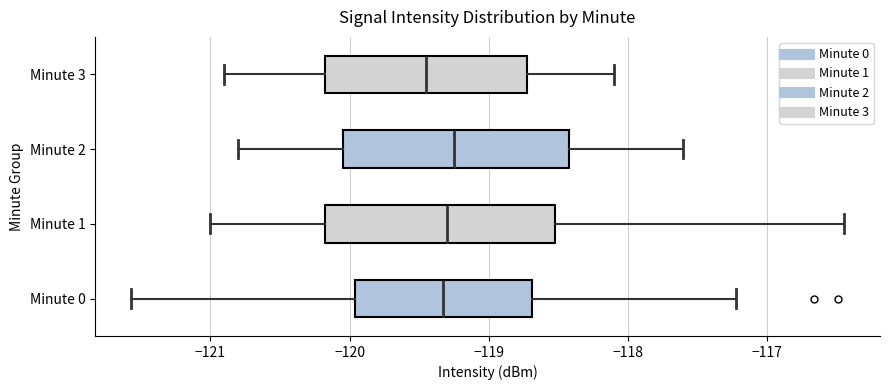

Where is the left edge of the box for Minute 3 on the x-axis? The values are not printed on the chart, so give them approximately, as read against the axis.

-120.2